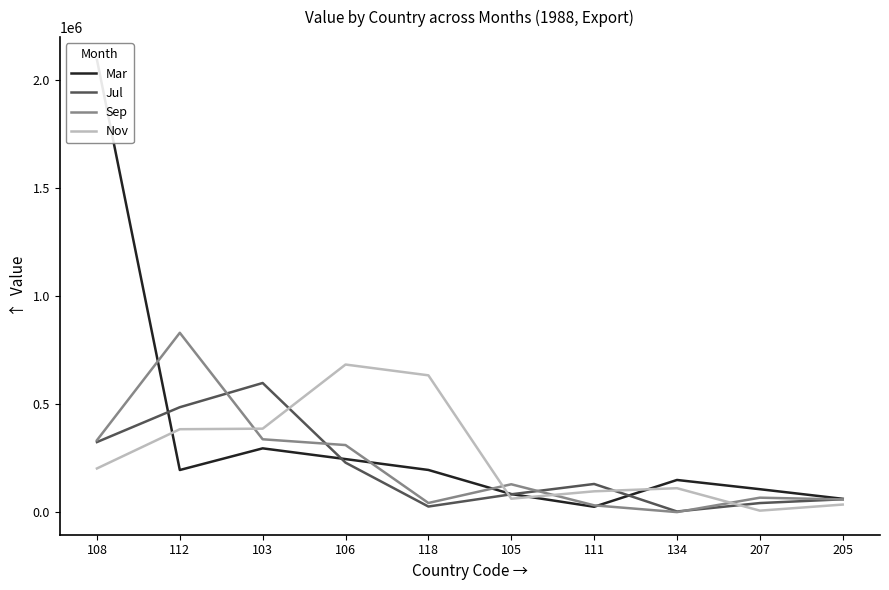

The Jul series shows 1053677 at 103. True or false?

False